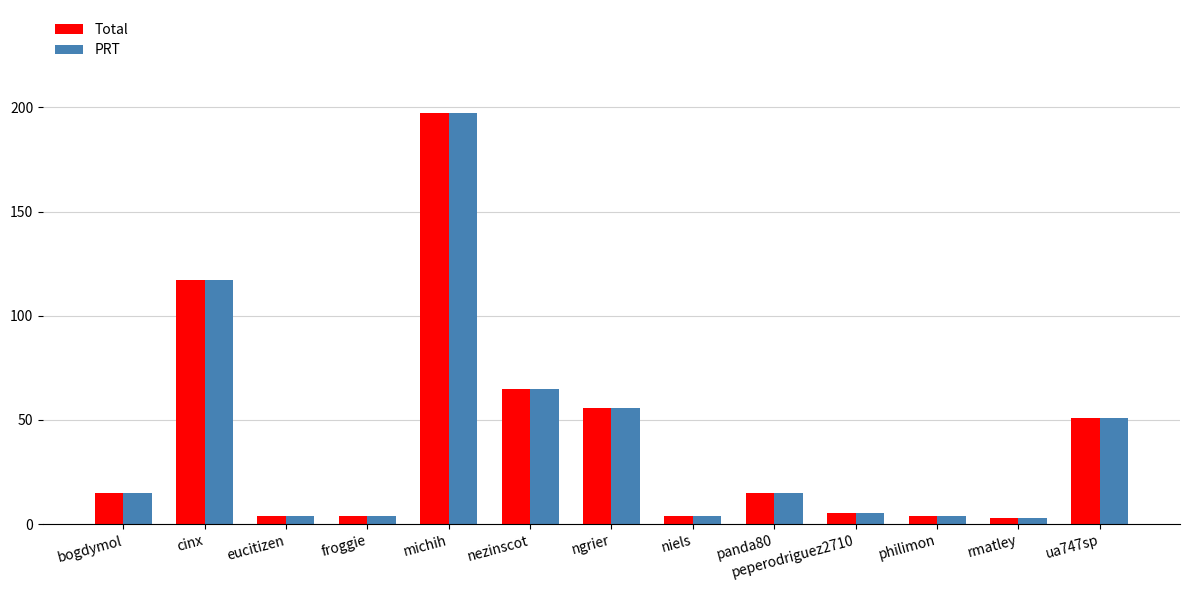

How many values in the PRT series exceed 15?

7